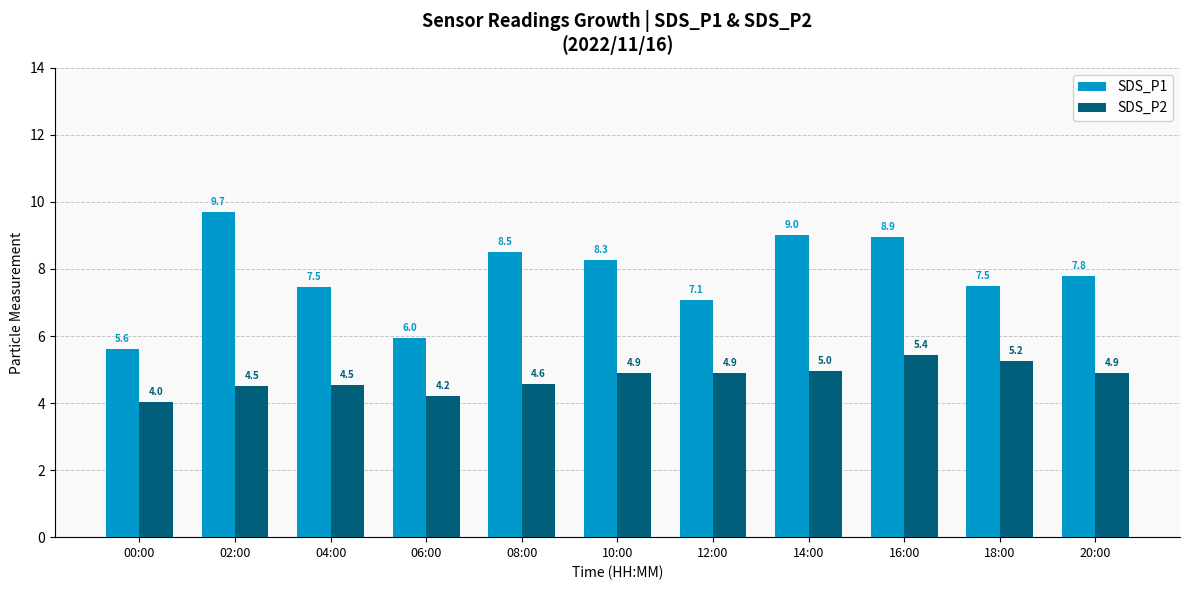

At which label does SDS_P1 reach its minimum?

00:00